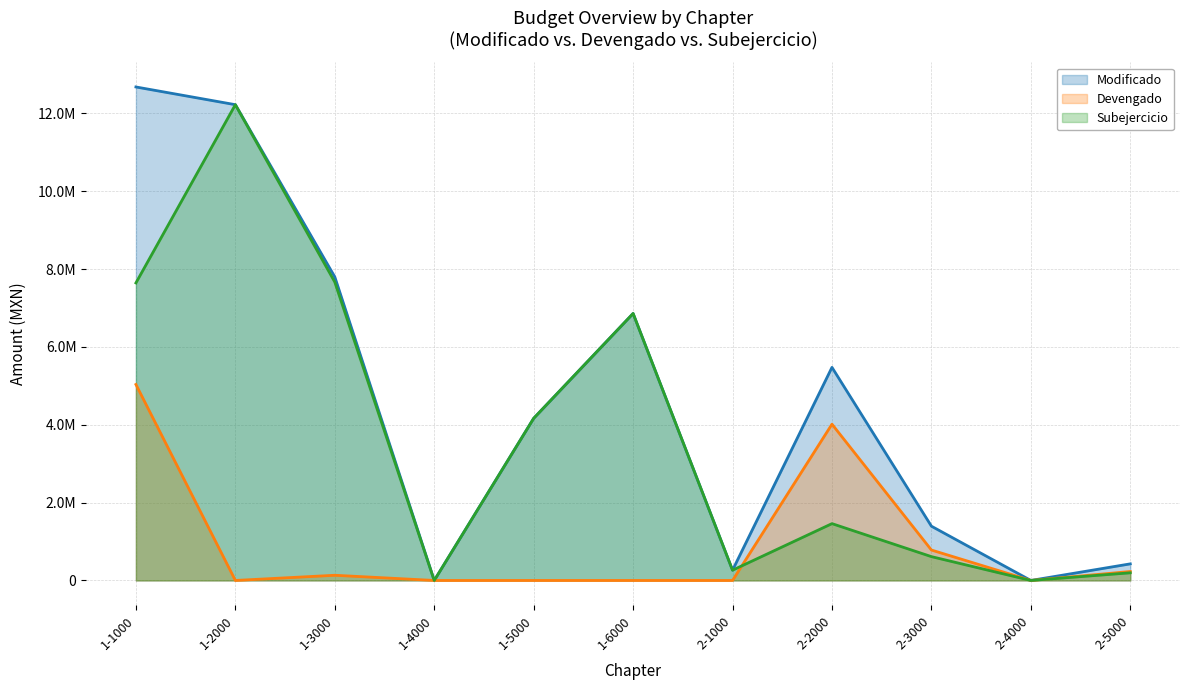

How many interior local valleys does the Modificado series have?

3